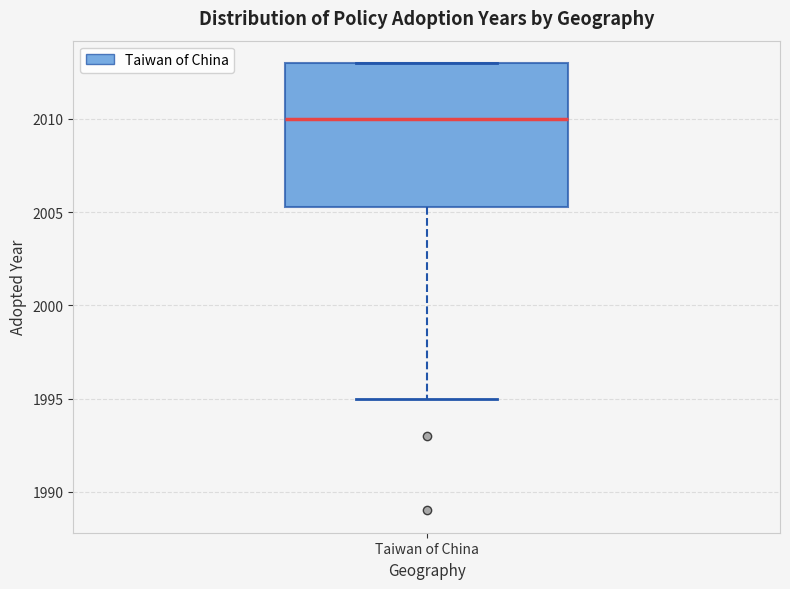

Where does the median line of the box for Taiwan of China sit on the y-axis? The values are not printed on the chart, so give them approximately, as read against the axis.

2010.0